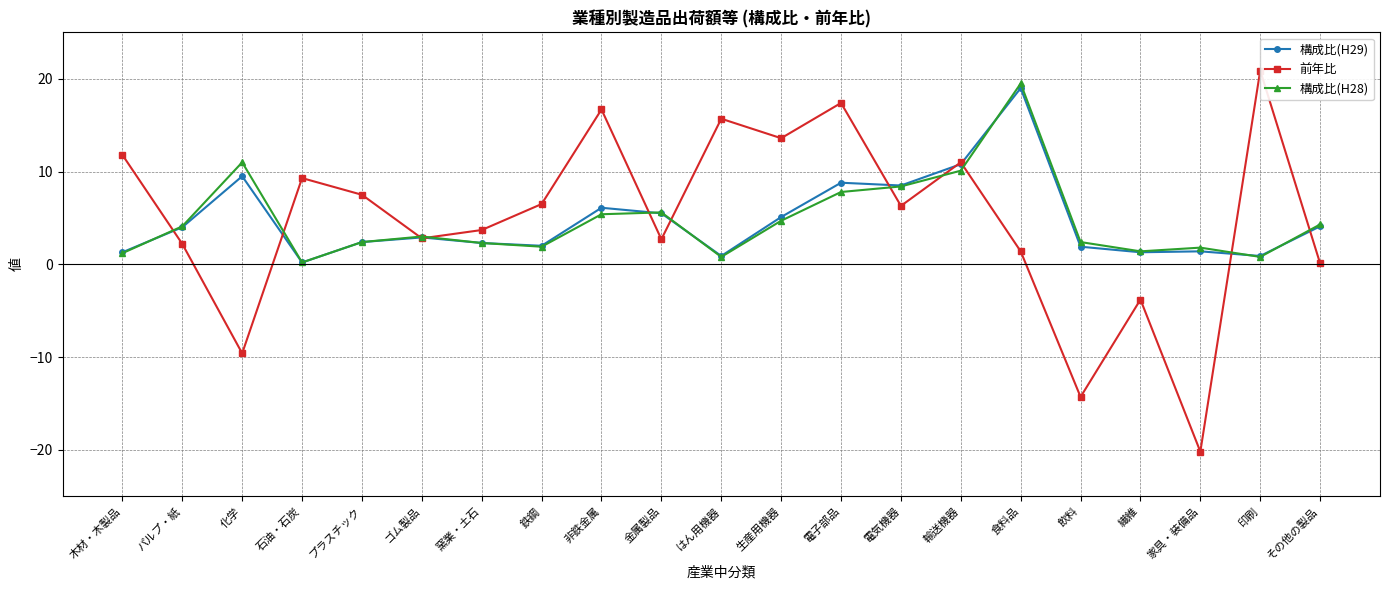

What is the difference between the 前年比 values at 輸送機器 and プラスチック?

3.5